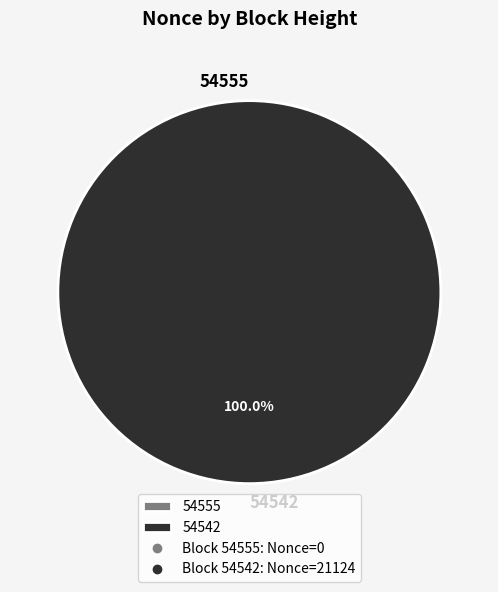

Rank the categories by value from lowest to highest.

54555, 54542